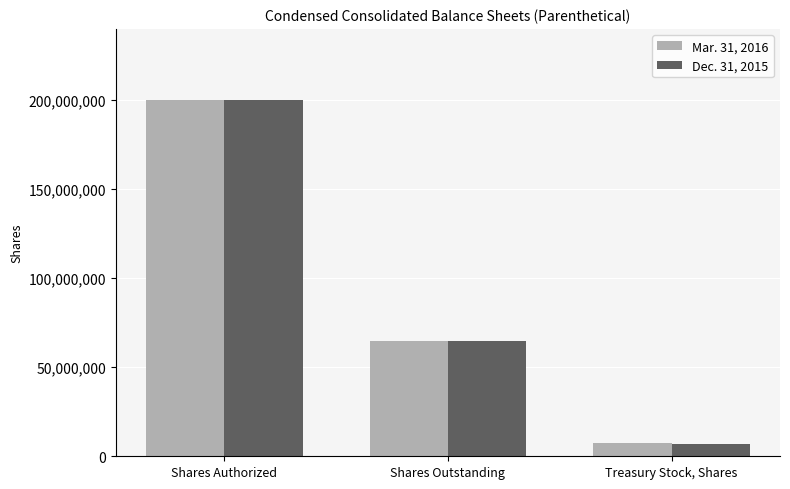

What is the total value across all series at Shares Authorized?

400000000